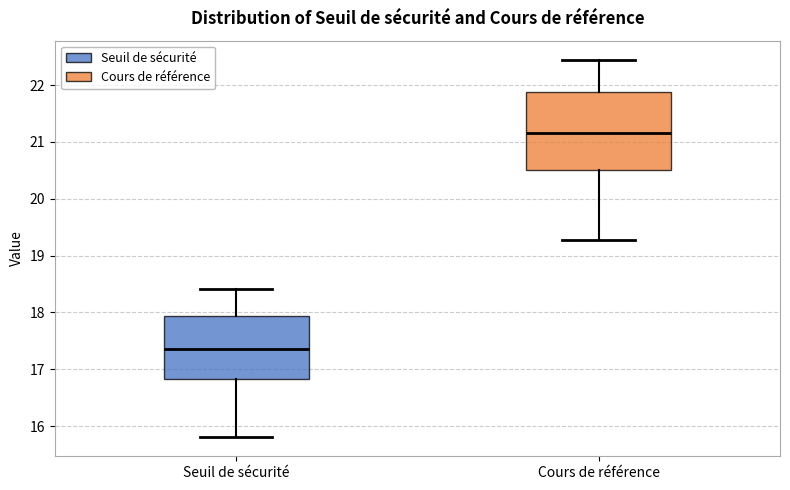

Reading left to right, transcribe this box plot: for each box, give where its median line is, the range the box spans, and where its two whiskers end, as read against the y-axis. The values are not printed on the chart, so give them approximately, as read against the axis.

Seuil de sécurité: median 17.4, box 16.8 to 17.9, whiskers 15.8 to 18.4
Cours de référence: median 21.2, box 20.5 to 21.9, whiskers 19.3 to 22.5